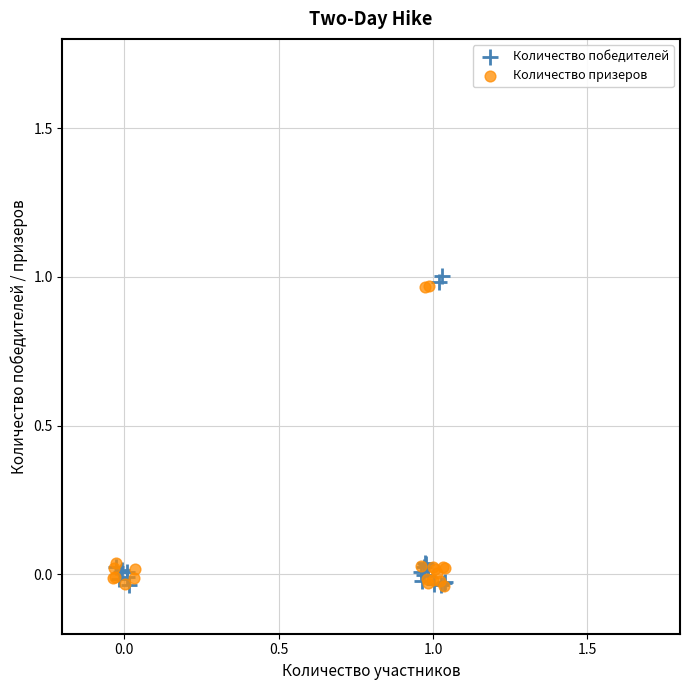

What are all the series names shown in the legend?

Количество победителей, Количество призеров